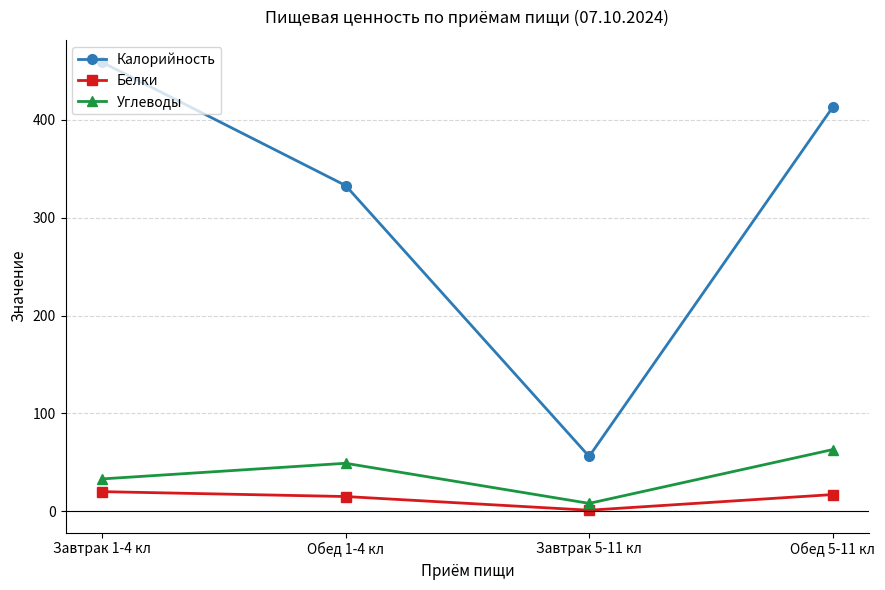

What is the lowest value of the Белки series?

1